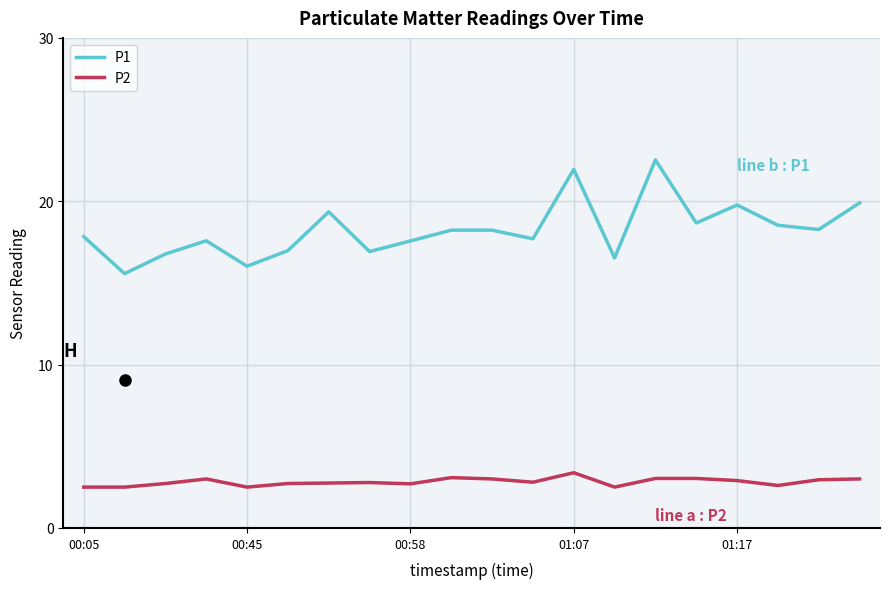

Which series has the largest range (max minus min)?

P1